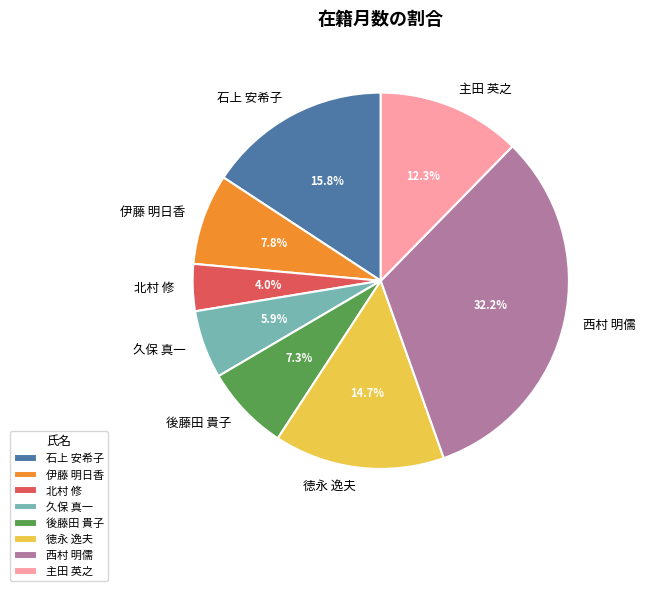

How many slices are in this pie chart?

8